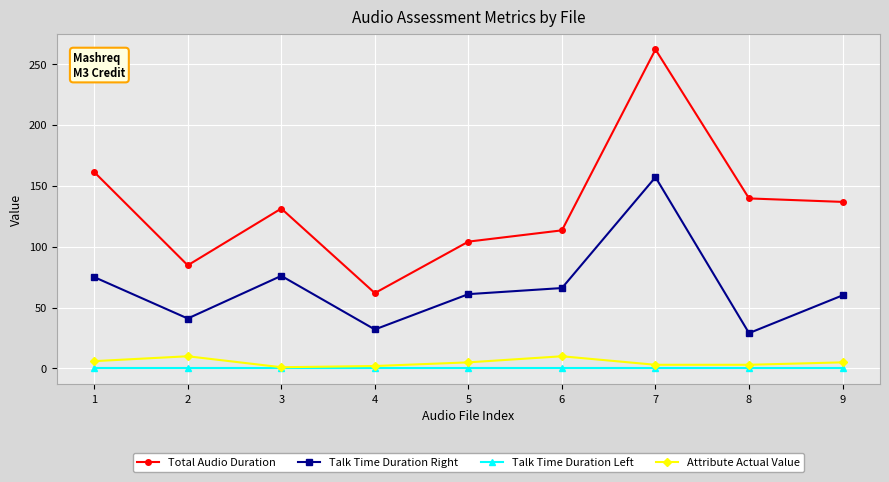

At how many categories does at least one series exceed 146?

2